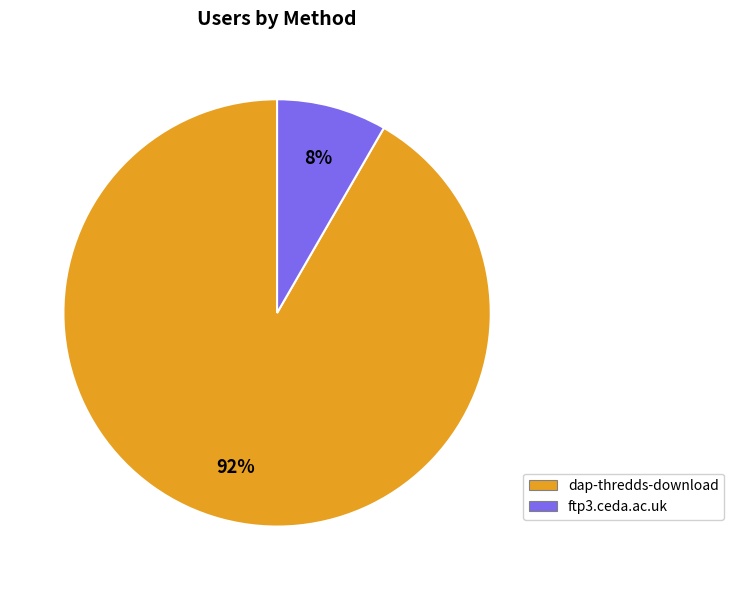

Which has a higher value, ftp3.ceda.ac.uk or dap-thredds-download?

dap-thredds-download